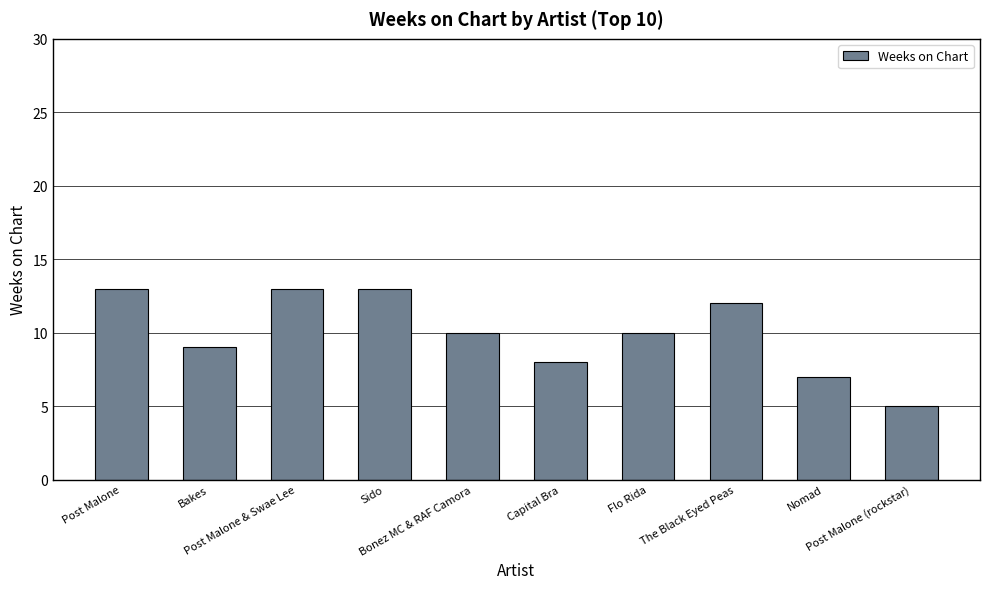

At which label does the data first exceed 10?

Post Malone